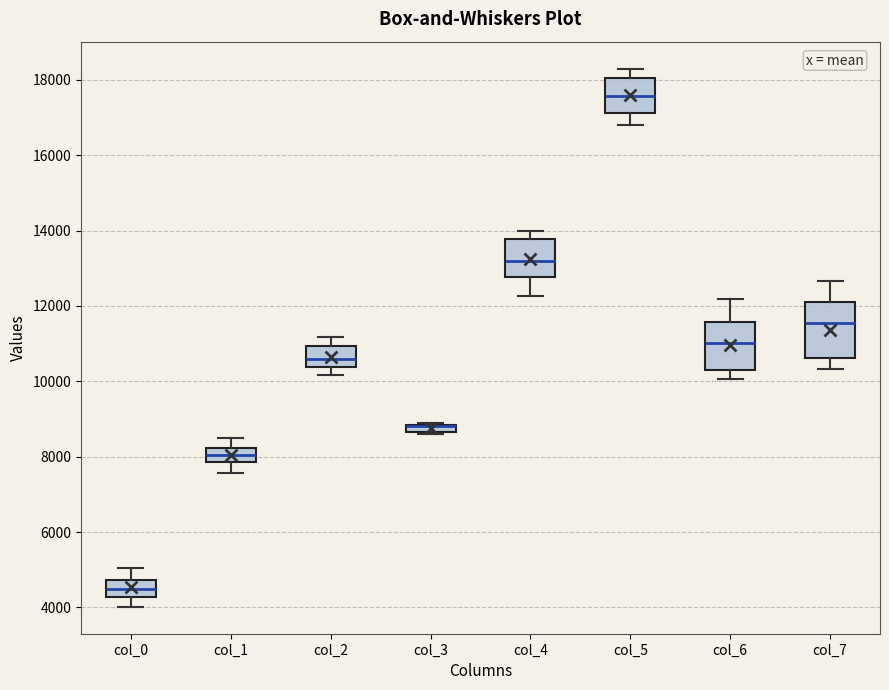

Where does the lower whisker of the box for col_1 end on the y-axis? The values are not printed on the chart, so give them approximately, as read against the axis.

7600